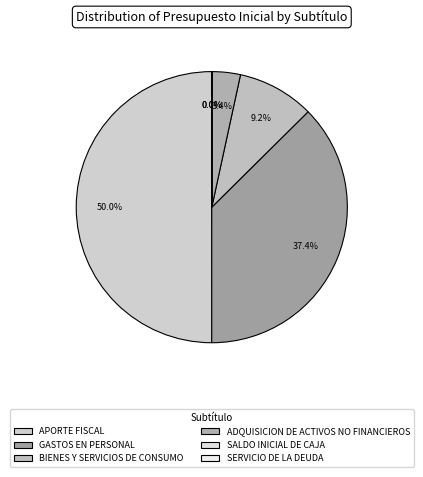

Does any single category account for the majority?

No